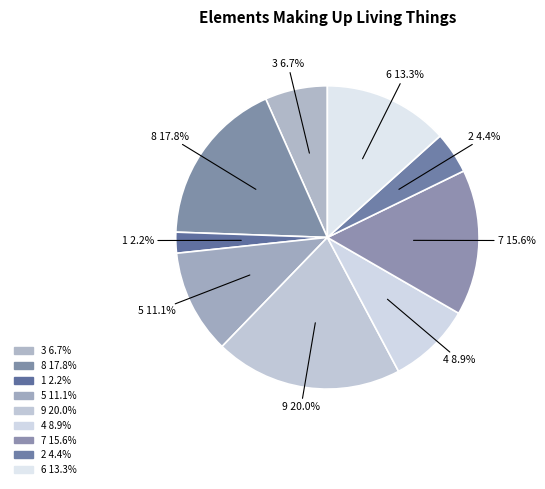

Does 9 represent more than half of the total?

No